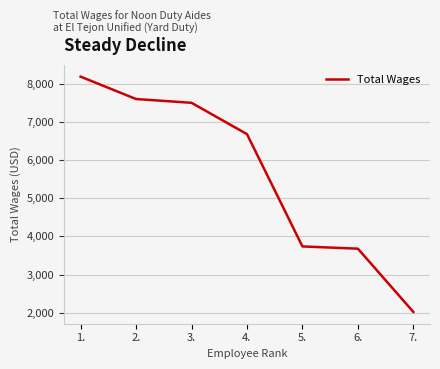

True or false: the data shows 6684 at 4..

True